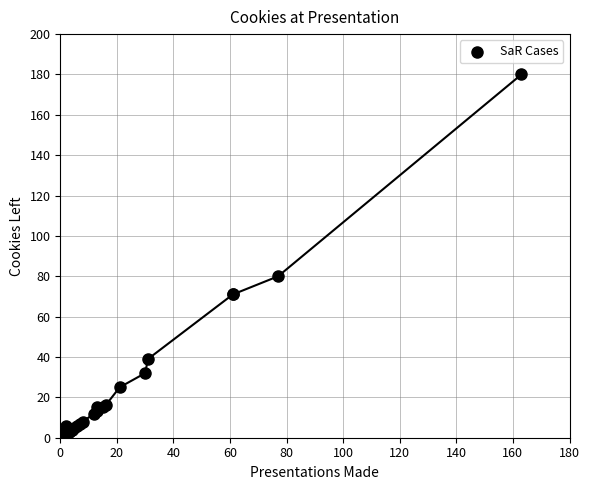

What Y value in the scatter plot is closest to 90?

80